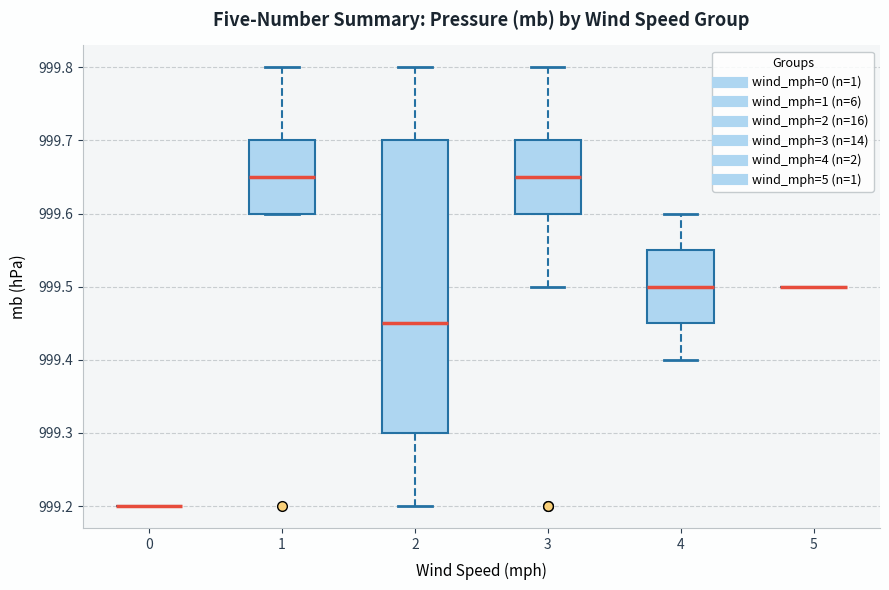

Which box is the tallest, from its lower edge to its upper edge?

2